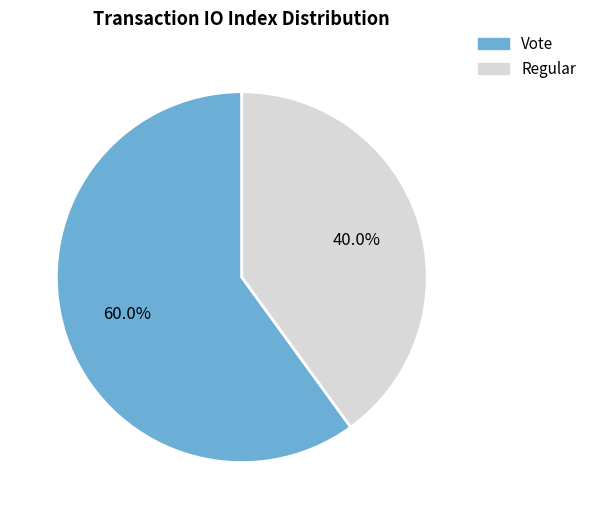

Approximately how many times larger is the value at Regular compared to Vote?

0.7